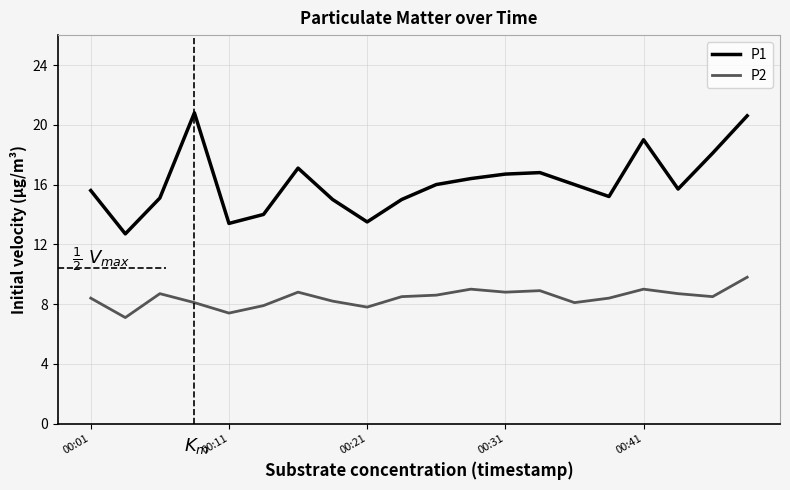

True or false: P1 and P2 intersect in this chart.

False